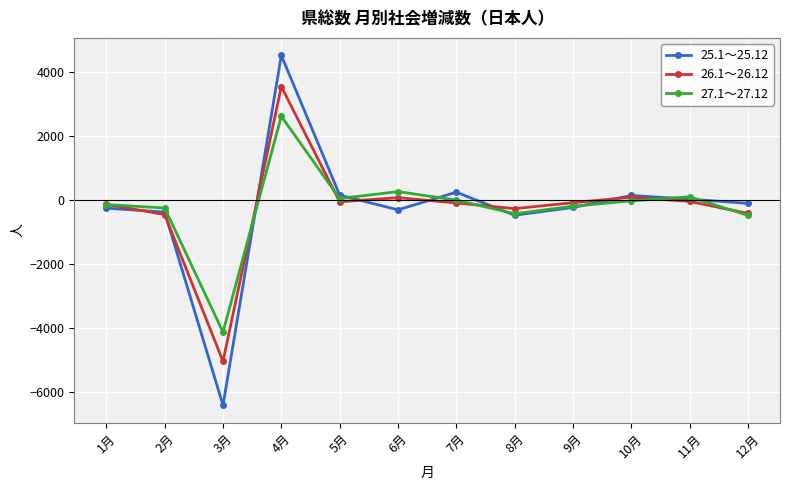

How many interior local peaks does the 25.1～25.12 series have?

3